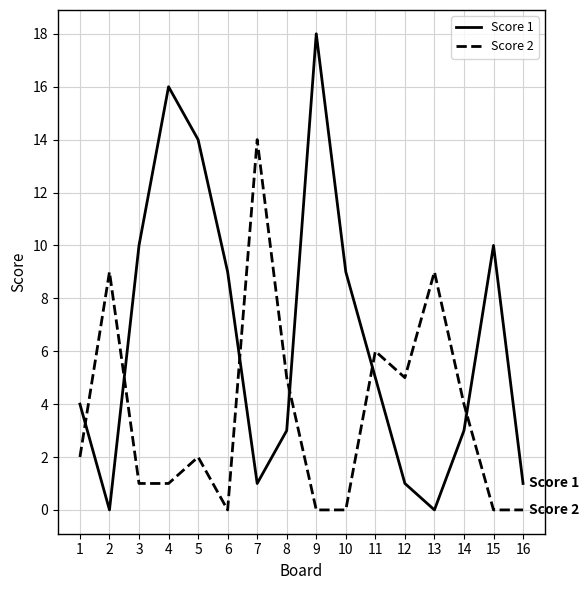

Reading left to right, list all the values displayed in this chart.

Score 1: 1=4	2=0	3=10	4=16	5=14	6=9	7=1	8=3	9=18	10=9	11=5	12=1	13=0	14=3	15=10	16=1
Score 2: 1=2	2=9	3=1	4=1	5=2	6=0	7=14	8=5	9=0	10=0	11=6	12=5	13=9	14=4	15=0	16=0